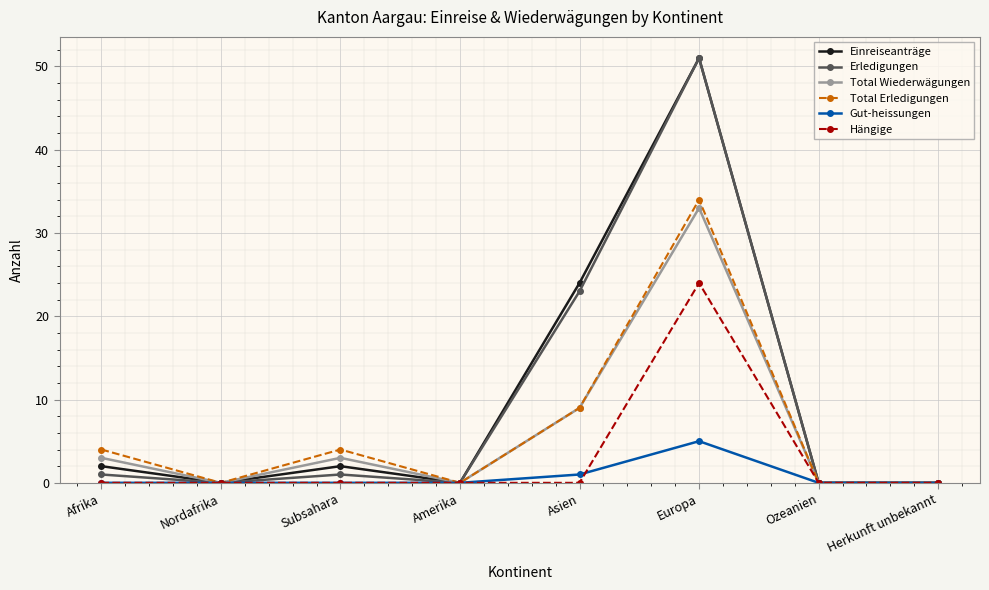

What position from the right is Amerika?

5